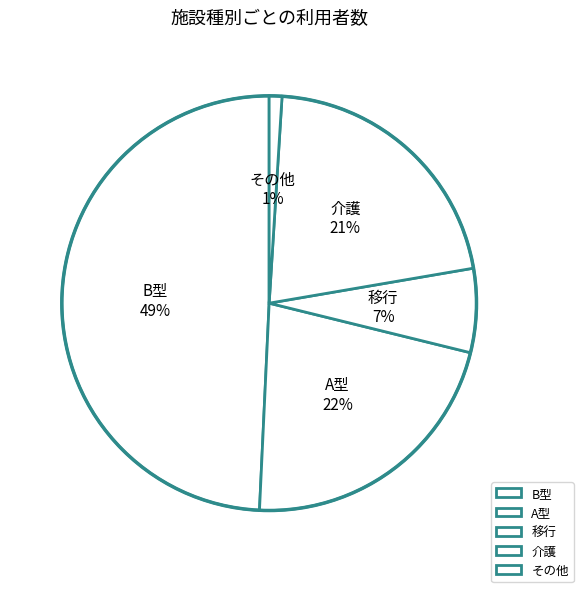

Rank the categories by value from lowest to highest.

その他, 移行, 介護, A型, B型